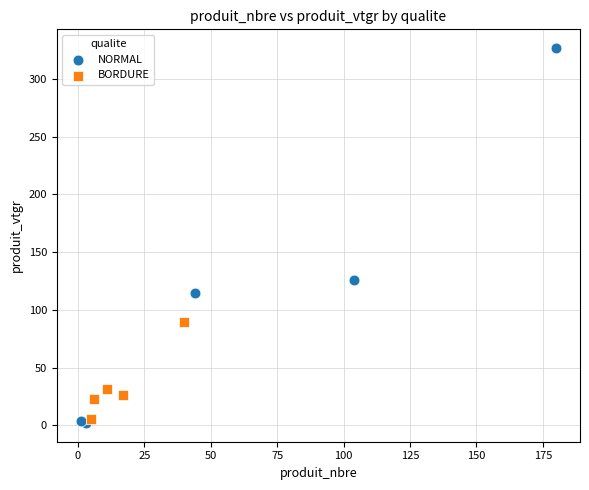

Which series reaches the minimum Y coordinate?

NORMAL